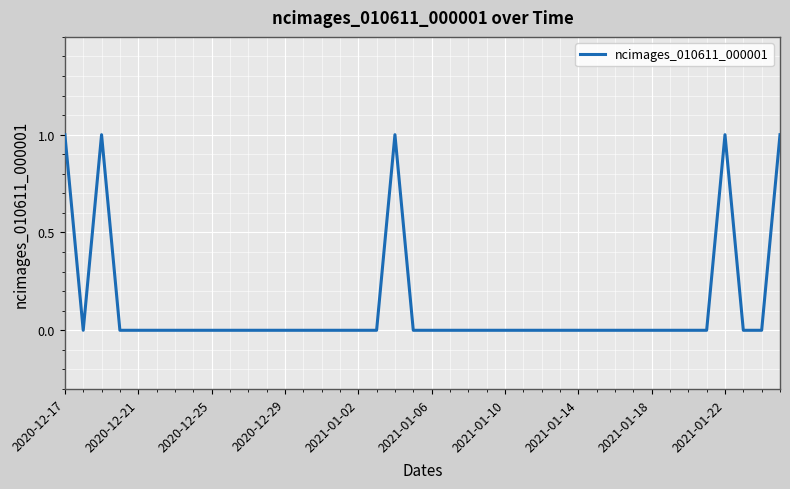

What is the difference between the maximum and minimum values?

1